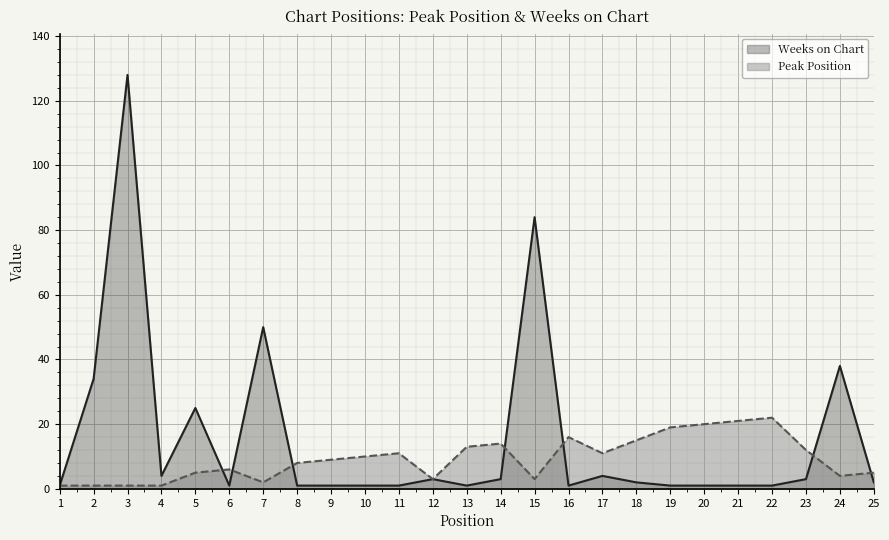

How many values in the Weeks on Chart series exceed 2?

11